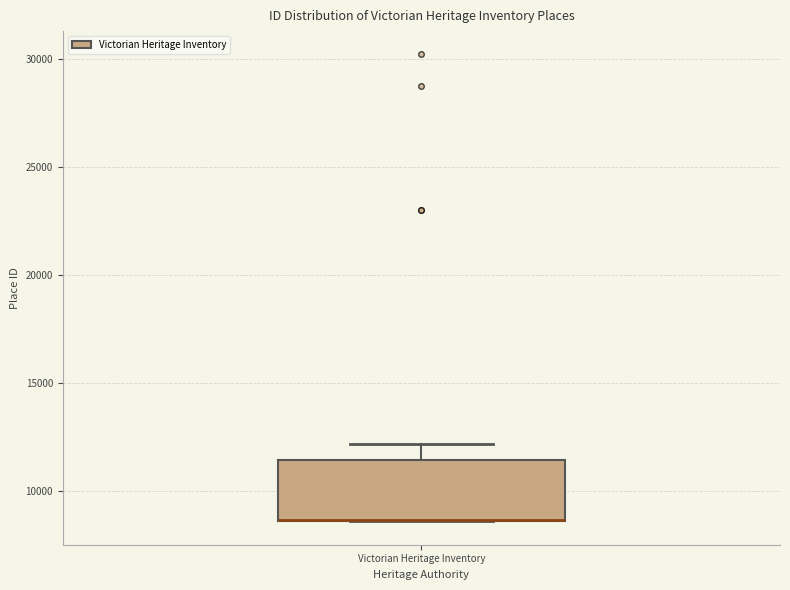

Where does the upper whisker of the box for Victorian Heritage Inventory end on the y-axis? The values are not printed on the chart, so give them approximately, as read against the axis.

12000